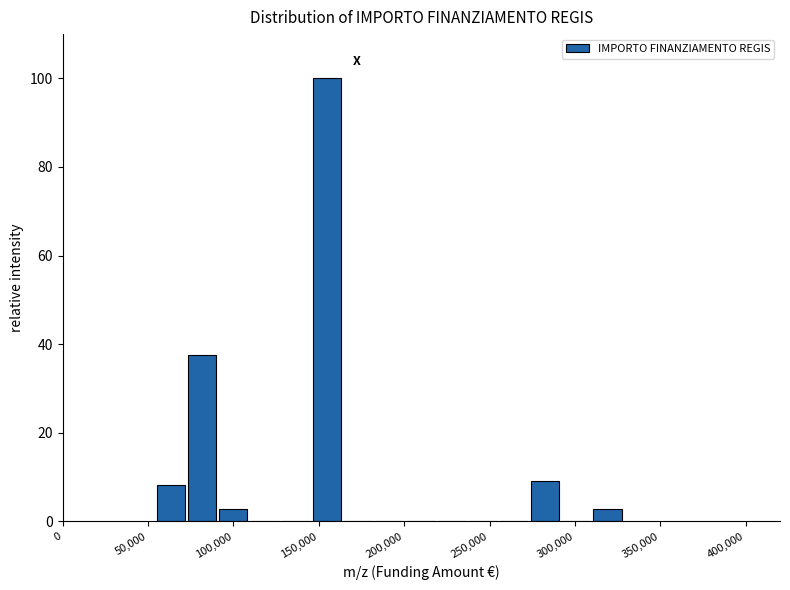

Around what value on the x-axis is the tallest bar? Give the approximate position of its centre, as read against the axis.

155000